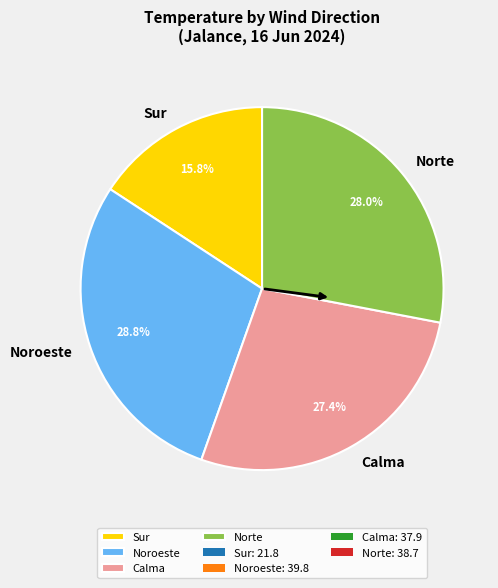

Do Sur and Norte together represent more than half of the pie?

No